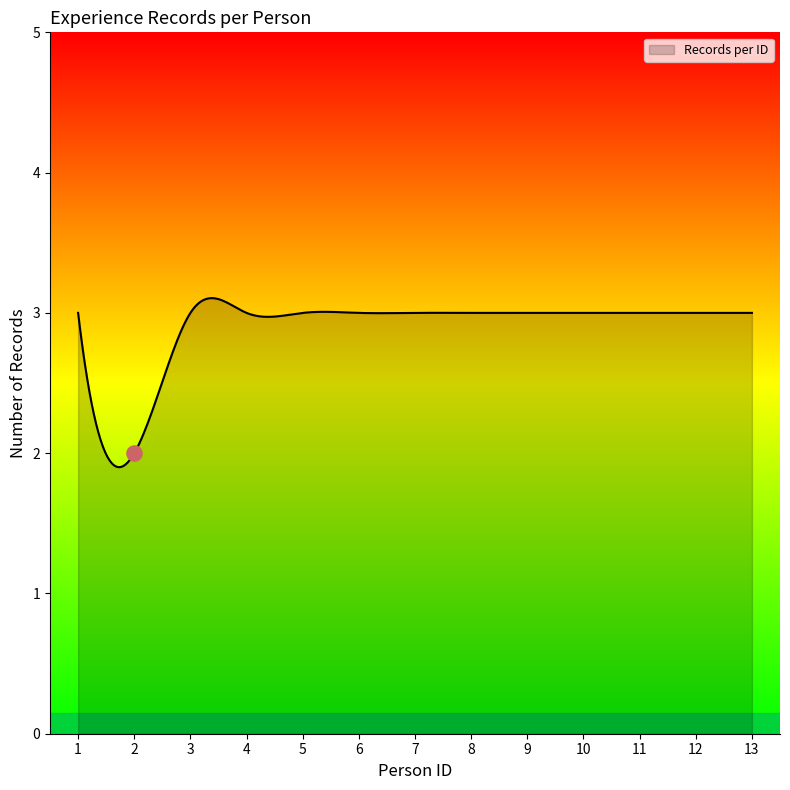

Approximately how many times larger is the value at 2 compared to 3?

0.7